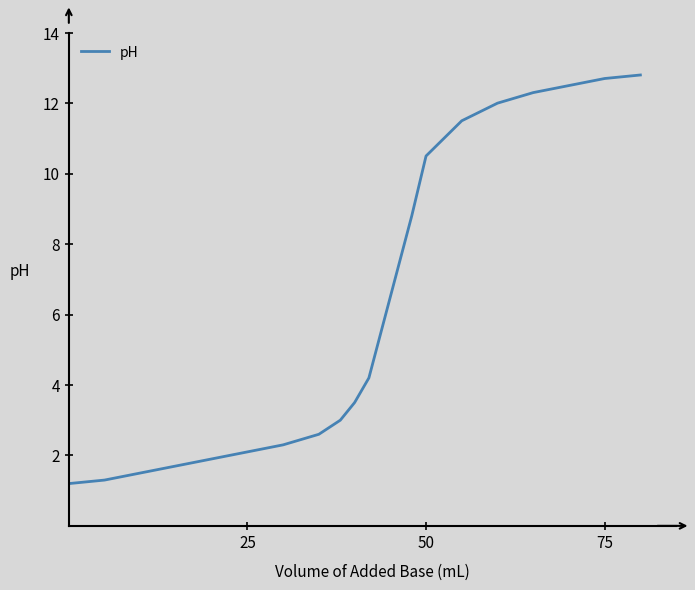

Reading left to right, extract all data points from this chart.

1.2	1.3	1.5	1.7	1.9	2.1	2.3	2.6	3.0	3.5	4.2	6.5	8.8	10.5	11.5	12.0	12.3	12.5	12.7	12.8